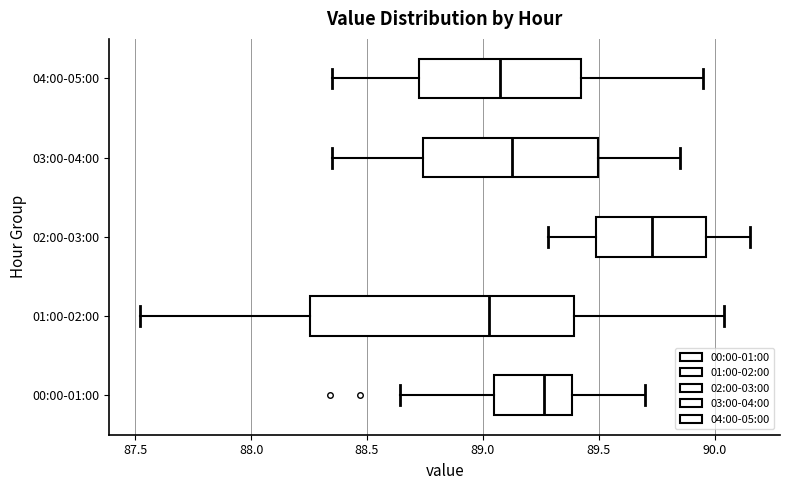

Reading bottom to top, read every box against the x-axis: the position of its median line, the range the box covers, and the ends of its whiskers. The values are not printed on the chart, so give them approximately, as read against the axis.

00:00-01:00: median 89.25, box 89.05 to 89.40, whiskers 88.65 to 89.70
01:00-02:00: median 89.05, box 88.25 to 89.40, whiskers 87.50 to 90.05
02:00-03:00: median 89.75, box 89.50 to 89.95, whiskers 89.30 to 90.15
03:00-04:00: median 89.15, box 88.75 to 89.50, whiskers 88.35 to 89.85
04:00-05:00: median 89.10, box 88.75 to 89.45, whiskers 88.35 to 89.95